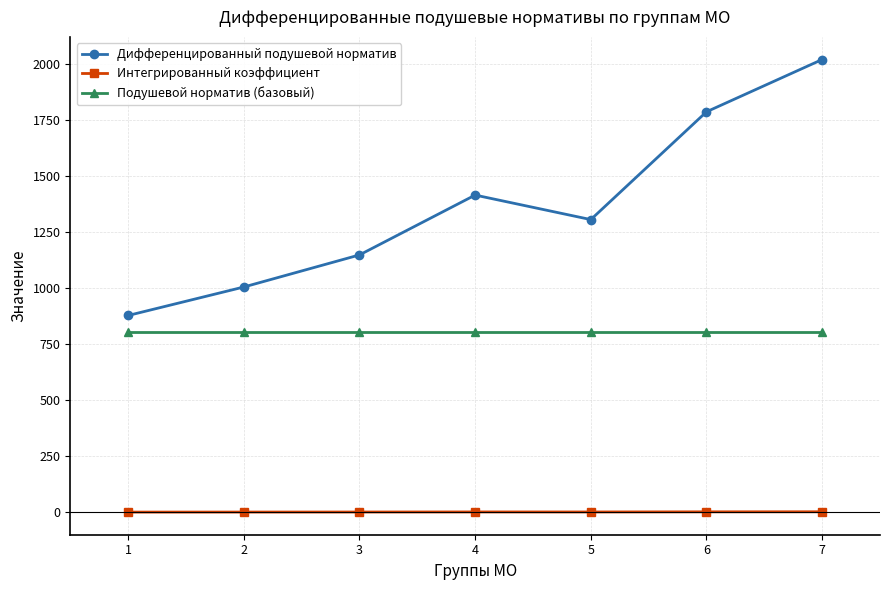

Which series has the largest range (max minus min)?

Дифференцированный подушевой норматив